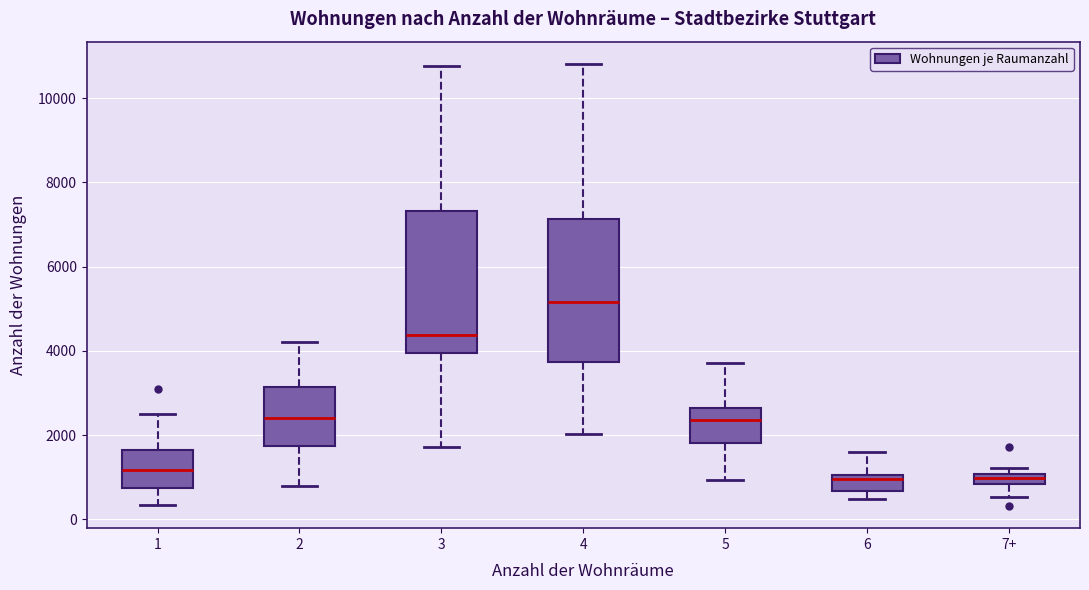

Where does the median line of the box for 1 sit on the y-axis? The values are not printed on the chart, so give them approximately, as read against the axis.

1200